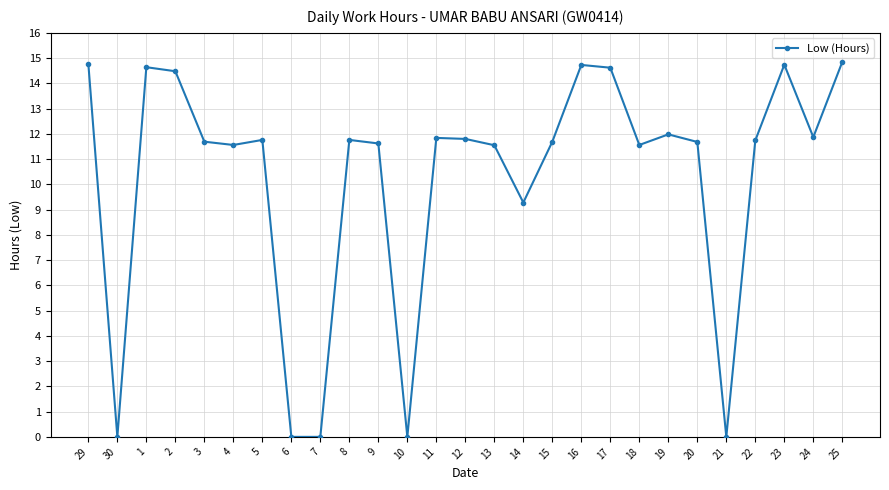

How many data points are less than 11?

6